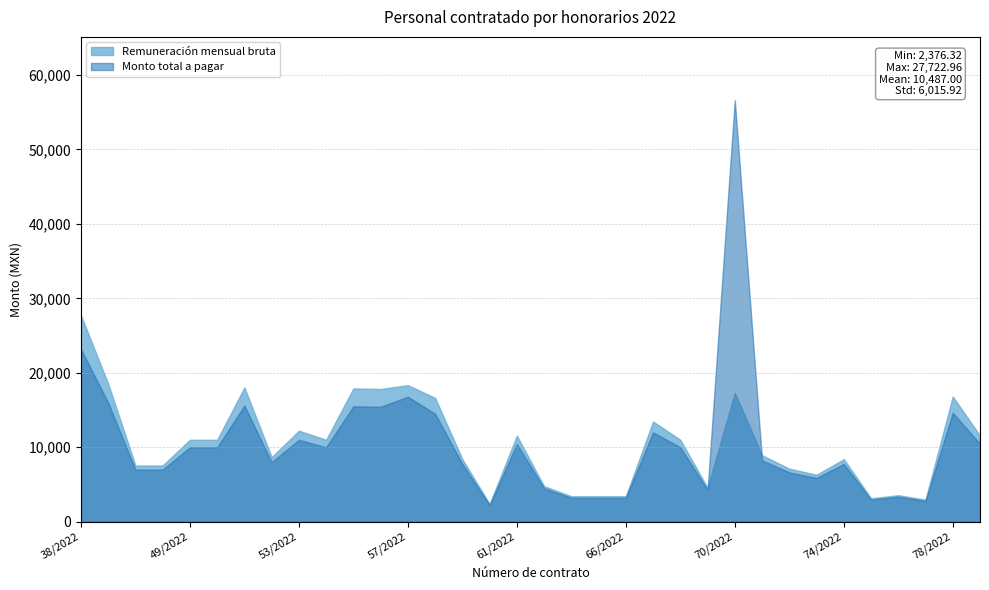

Reading right to left, list all the values displayed in this chart.

Remuneración mensual bruta: 79/2022=11560.6	78/2022=16815.4	77/2022=2970.4	76/2022=3564.5	75/2022=3152.9	74/2022=8407.7	73/2022=6305.8	72/2022=7129.0	71/2022=8933.2	70/2022=17312.1	69/2022=4563.6	68/2022=11004.6	67/2022=13450.9	66/2022=3423.9	64/2022=3423.9	63/2022=3423.9	62/2022=4777.3	61/2022=11554.7	60/2022=2376.3	59/2022=8407.7	58/2022=16634.2	57/2022=18341.0	56/2022=17822.4	55/2022=17901.6	54/2022=11004.6	53/2022=12222.3	52/2022=8673.3	51/2022=18028.7	50/2022=11004.6	49/2022=11004.6	48/2022=7551.2	47/2022=7551.2	39/2022=18537.4	38/2022=27723.0
Monto total a pagar: 79/2022=10456.8	78/2022=14645.8	77/2022=2808.8	76/2022=3364.8	75/2022=2979.6	74/2022=7763.3	73/2022=5890.1	72/2022=6623.7	71/2022=8231.6	70/2022=56607.4	69/2022=4300.0	68/2022=10000.0	67/2022=12000.0	66/2022=3233.3	64/2022=3233.3	63/2022=3233.3	62/2022=4500.0	61/2022=10452.0	60/2022=2252.7	59/2022=7763.3	58/2022=14503.4	57/2022=16794.5	56/2022=15437.7	55/2022=15500.0	54/2022=10000.0	53/2022=11000.0	52/2022=8000.0	51/2022=15600.0	50/2022=10000.0	49/2022=10000.0	48/2022=7000.0	47/2022=7000.0	39/2022=16000.0	38/2022=23200.0